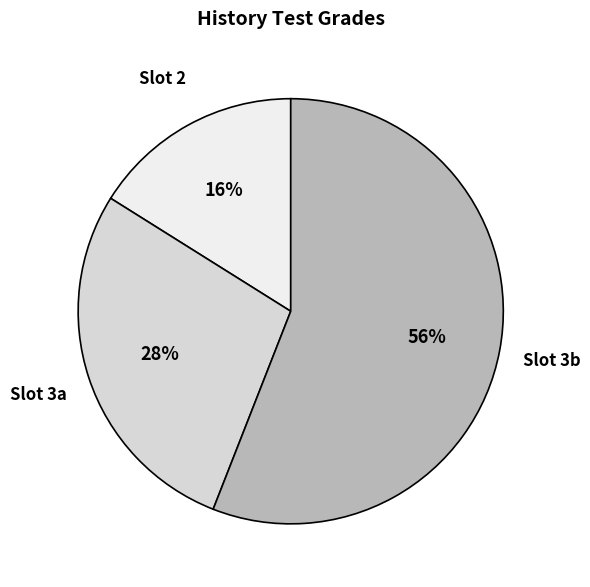

To the nearest percent, what is the average slice percentage?

33%